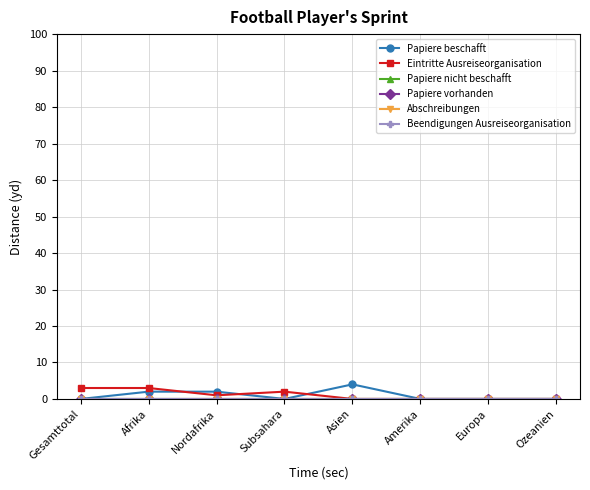

What position from the right is Asien?

4